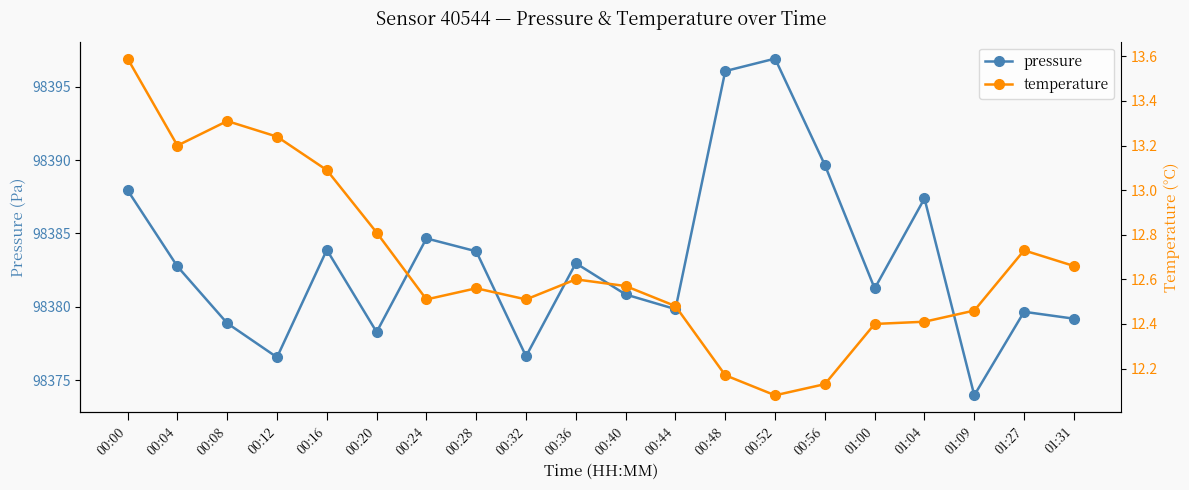

Where is the first local minimum for temperature?

00:04